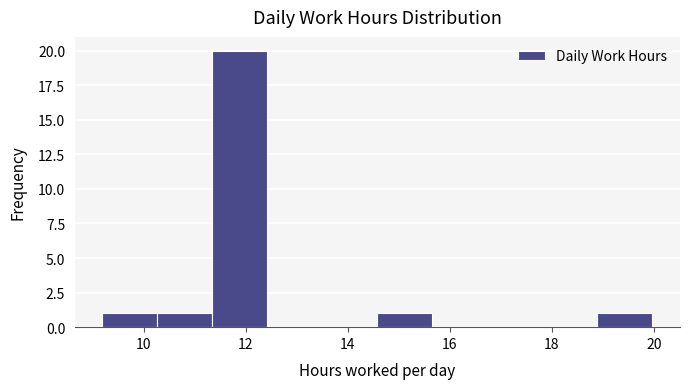

Reading left to right, transcribe this chart: for each bar, give the range it covers on the x-axis and its height. Neither the bar edges nor the heights are printed on the chart, so give them approximately, as read against the axes.

9.2 to 10.2: 1
10.2 to 11.4: 1
11.4 to 12.4: 20
12.4 to 13.6: 0
13.6 to 14.6: 0
14.6 to 15.6: 1
15.6 to 16.8: 0
16.8 to 17.8: 0
17.8 to 18.8: 0
18.8 to 20.0: 1